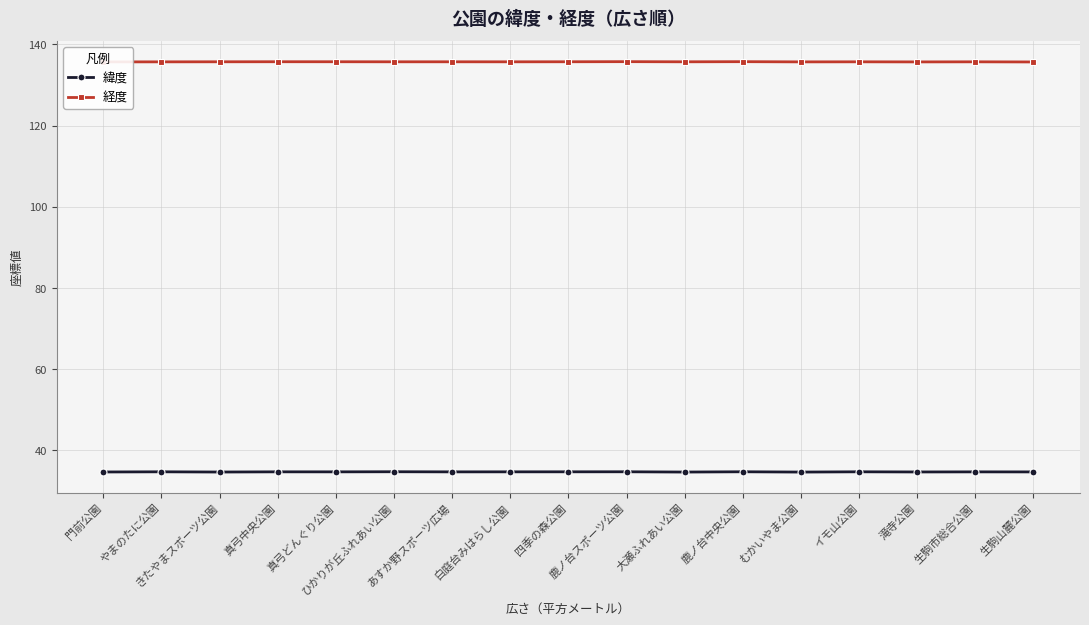

Does the chart have visible grid lines?

Yes